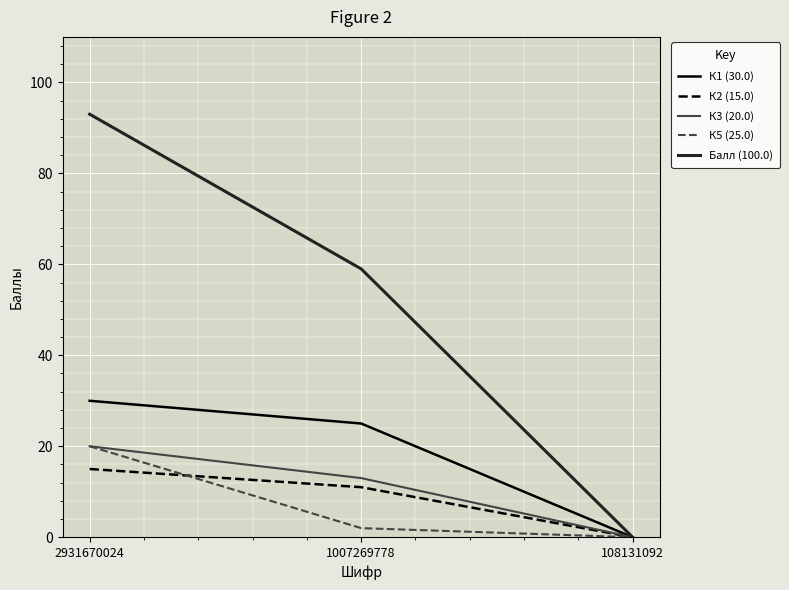

How many distinct data groups are displayed?

5